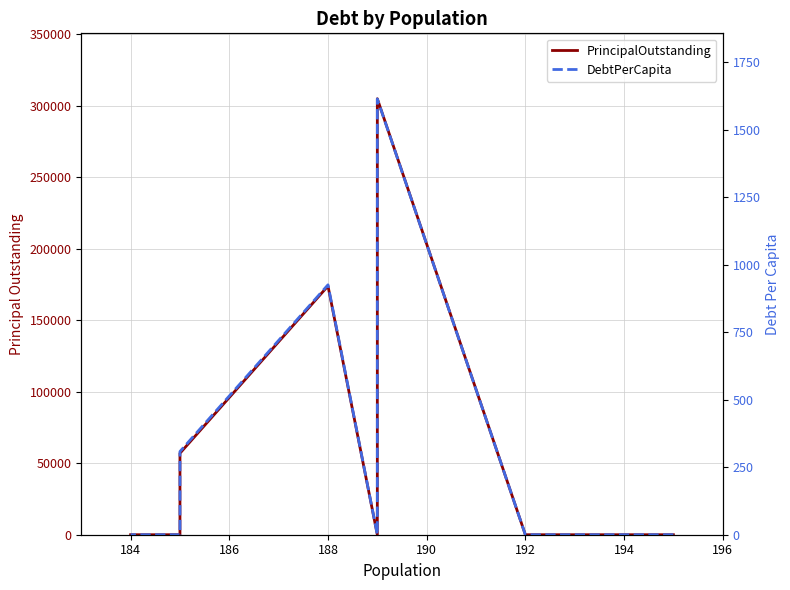

The PrincipalOutstanding series shows 443149.6 at 188. True or false?

False